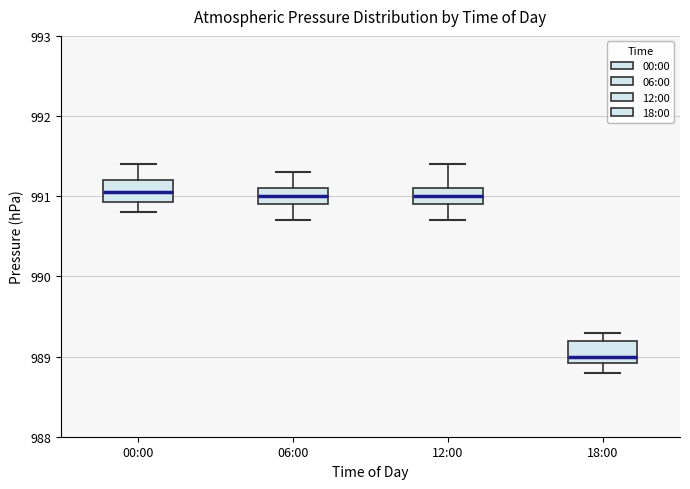

Reading left to right, read every box against the y-axis: the position of its median line, the range the box covers, and the ends of its whiskers. The values are not printed on the chart, so give them approximately, as read against the axis.

00:00: median 991.1, box 990.9 to 991.2, whiskers 990.8 to 991.4
06:00: median 991.0, box 990.9 to 991.1, whiskers 990.7 to 991.3
12:00: median 991.0, box 990.9 to 991.1, whiskers 990.7 to 991.4
18:00: median 989.0, box 988.9 to 989.2, whiskers 988.8 to 989.3